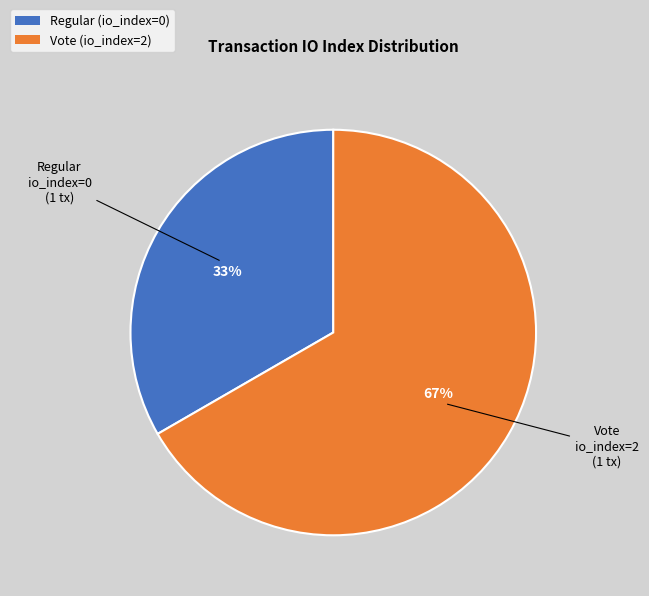

What percentage is the Vote (io_index=2) slice, to the nearest percent?

67%